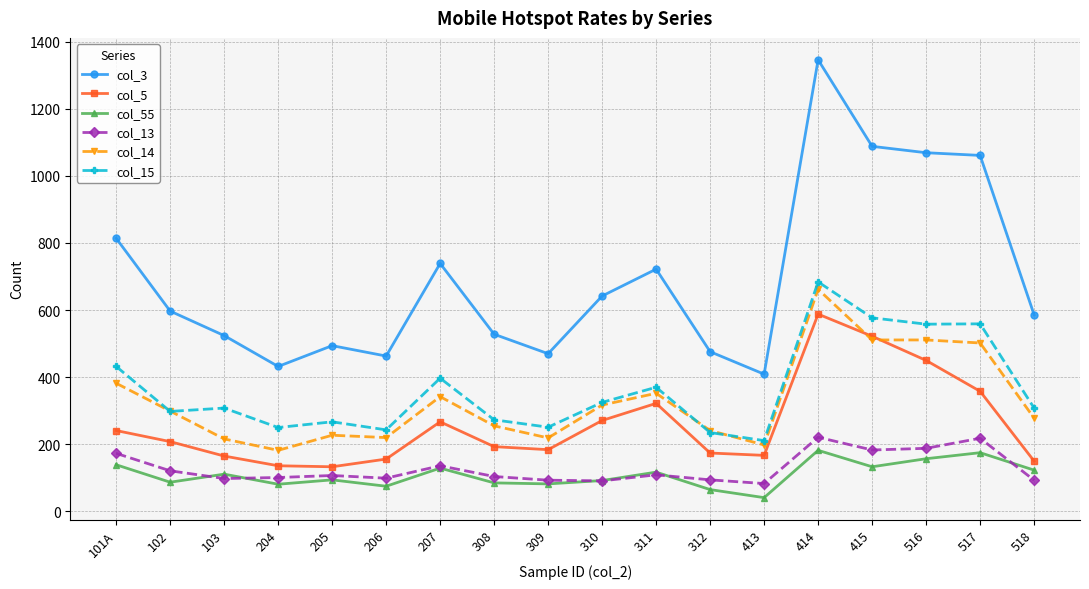

How many lines are shown in the chart?

6